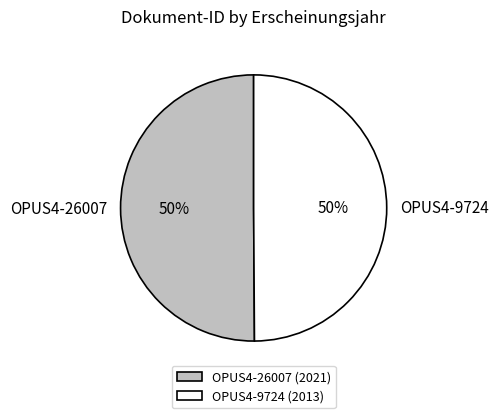

To the nearest percent, what is the average slice percentage?

50%